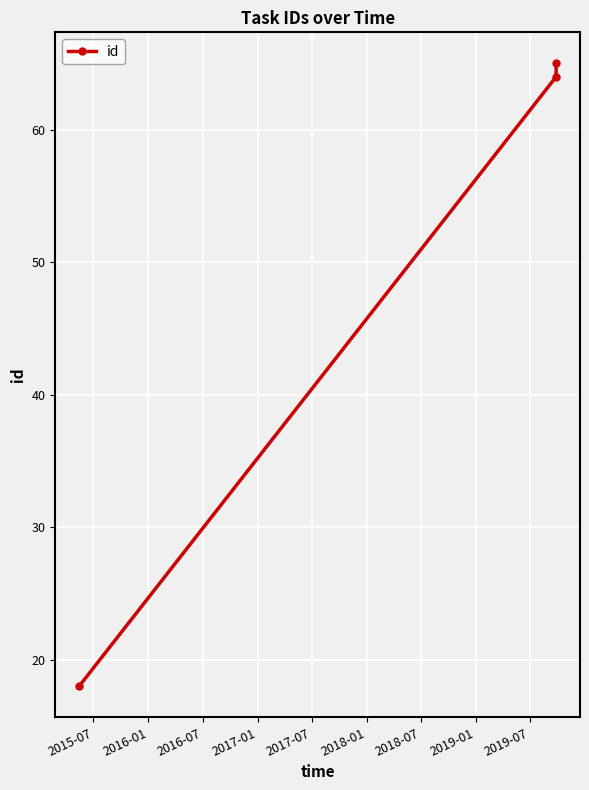

How many lines are shown in the chart?

1